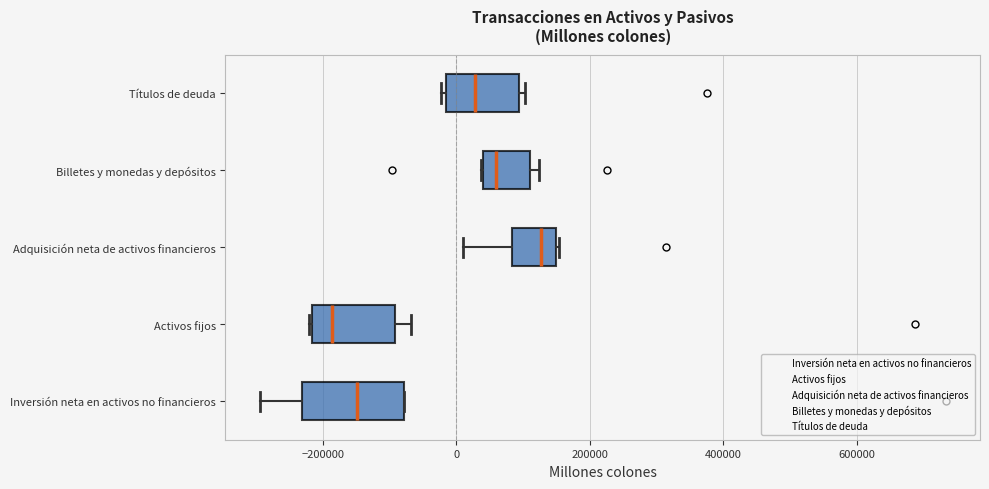

Which box is the widest, from its left edge to its right edge?

Inversión neta en activos no financieros